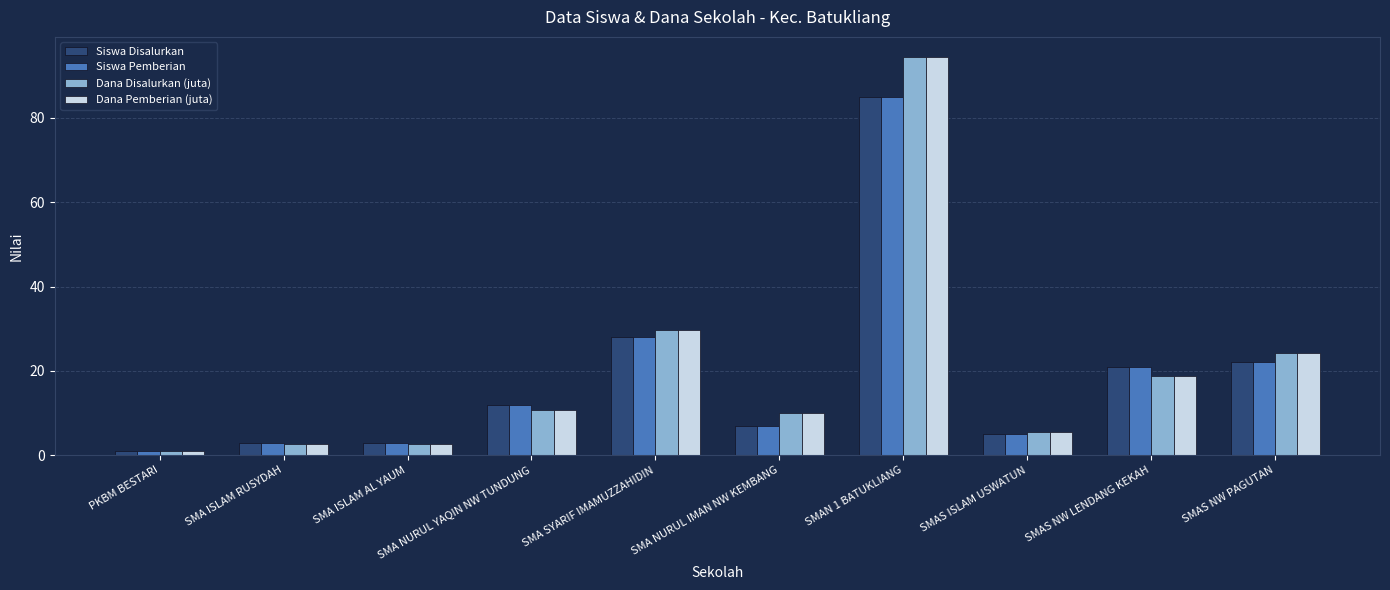

Which category has the lowest value in the Dana Disalurkan (juta) series?

PKBM BESTARI